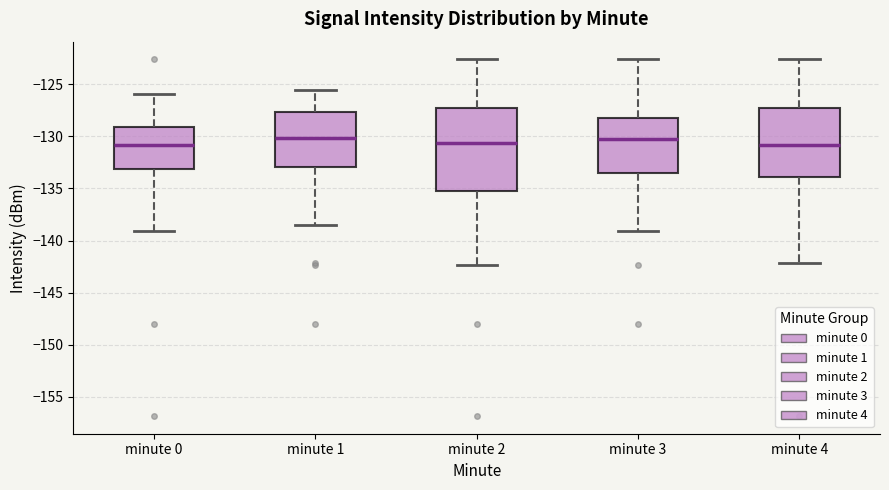

Comparing the boxes themselves (not the whiskers), which one is the tallest?

minute 2